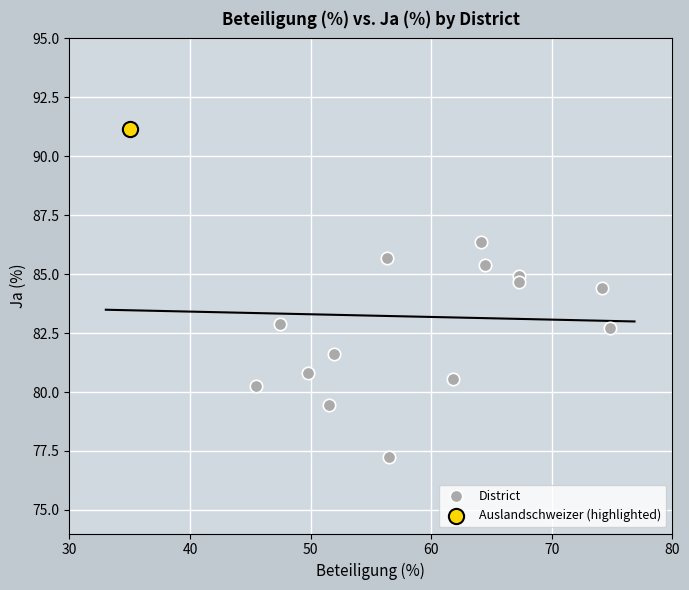

What are all the series names shown in the legend?

District, Auslandschweizer (highlighted)